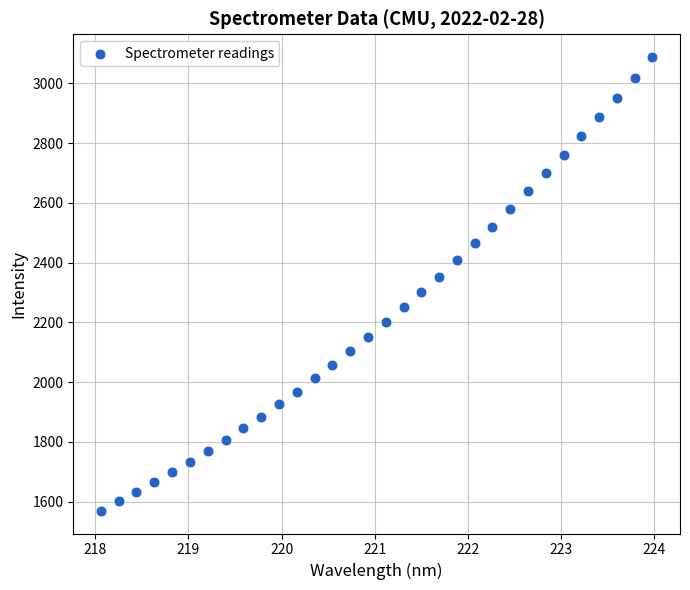

What is the range of Y values (max minus min)?

1519.4